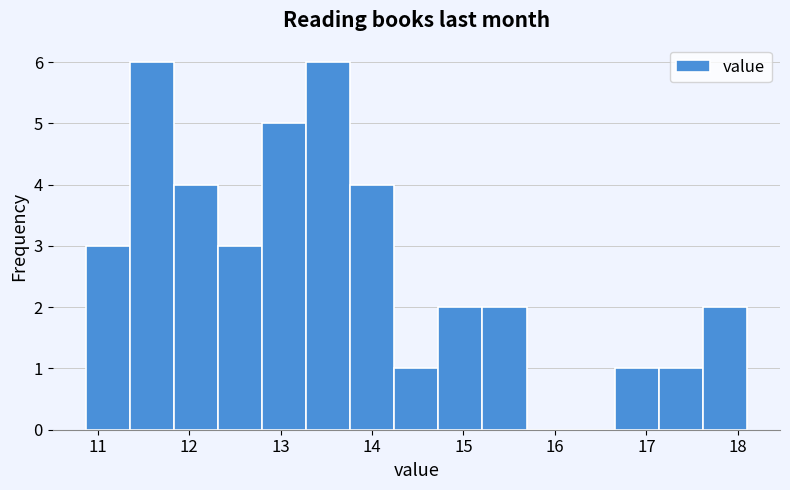

Reading left to right, list every bar in this chart as the range it spans on the x-axis followed by its height. Neither the bar edges nor the heights are printed on the chart, so give them approximately, as read against the axes.

10.9 to 11.4: 3
11.4 to 11.8: 6
11.8 to 12.3: 4
12.3 to 12.8: 3
12.8 to 13.3: 5
13.3 to 13.8: 6
13.8 to 14.2: 4
14.2 to 14.7: 1
14.7 to 15.2: 2
15.2 to 15.7: 2
15.7 to 16.2: 0
16.2 to 16.7: 0
16.7 to 17.1: 1
17.1 to 17.6: 1
17.6 to 18.1: 2